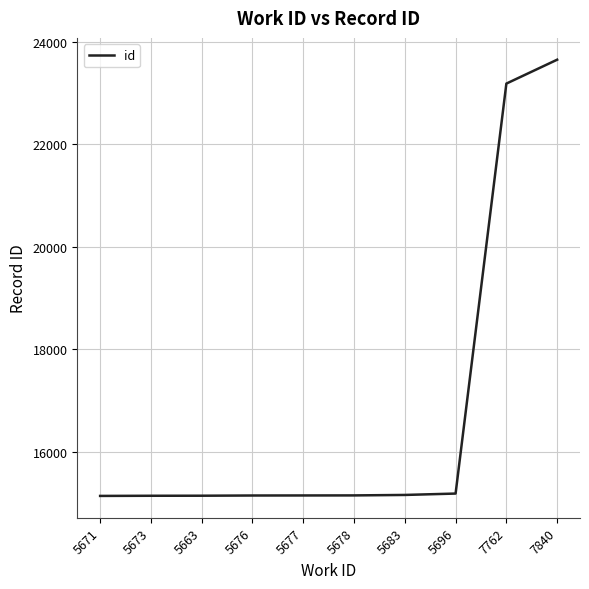

What is the change in value from 5671 to 7762?

+8041